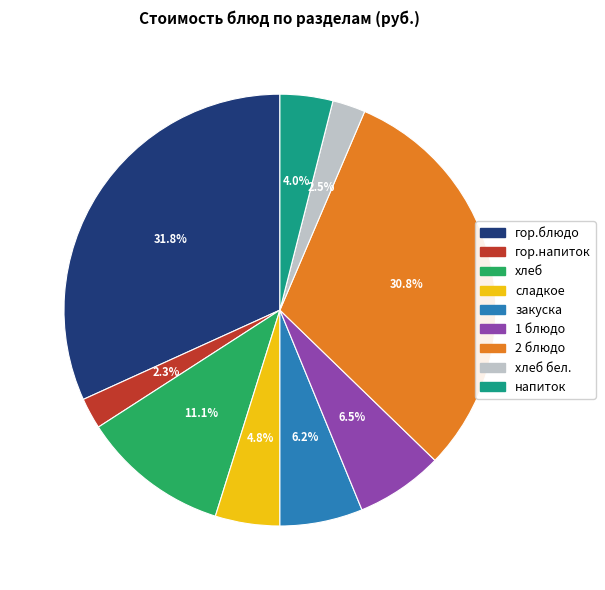

Does any single category account for the majority?

No